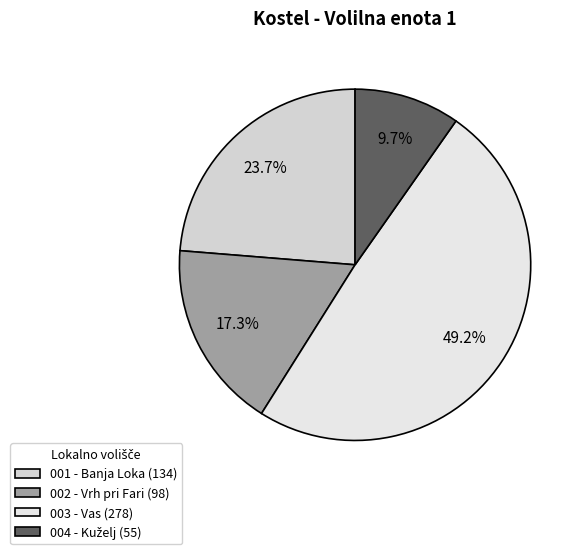

Count the number of slices in the pie.

4